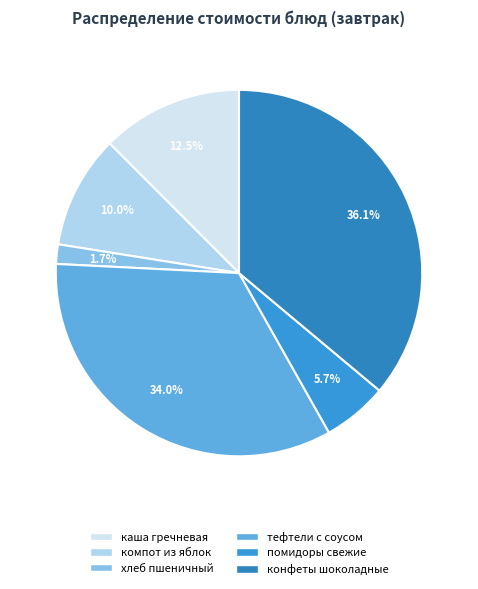

What is the largest slice in the pie chart?

конфеты шоколадные